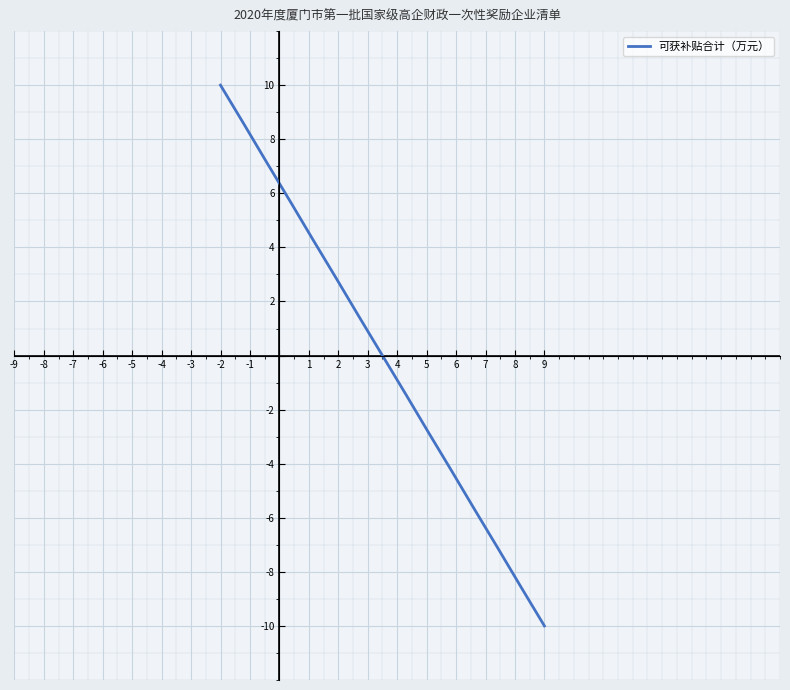

What is the smallest value displayed?

-10.0